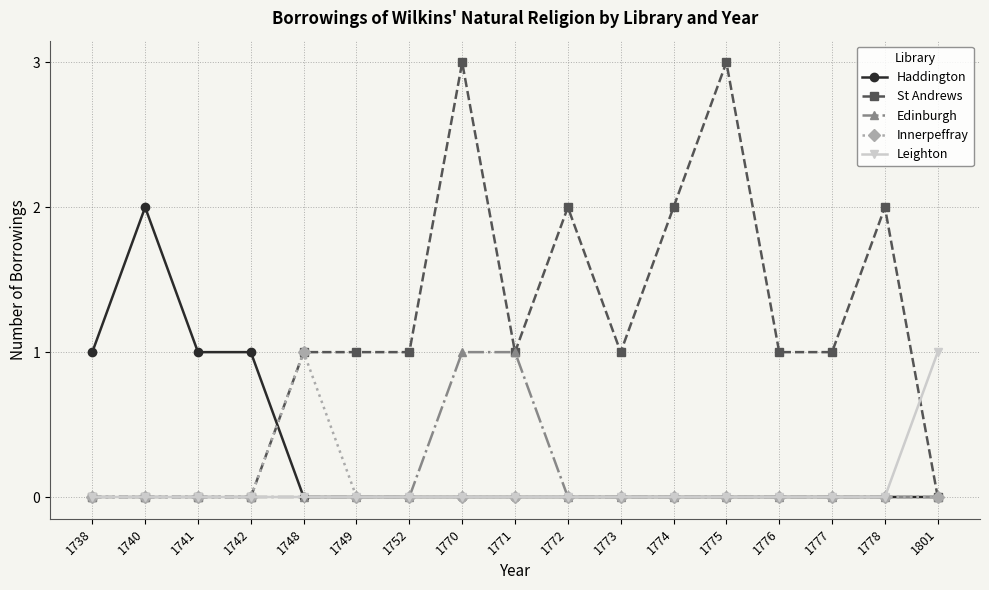

Which category has the highest value in the Innerpeffray series?

1748